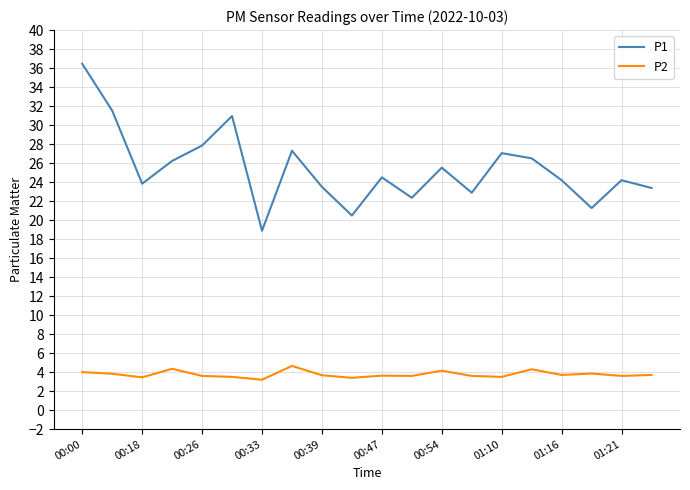

Which series has the widest spread of values?

P1